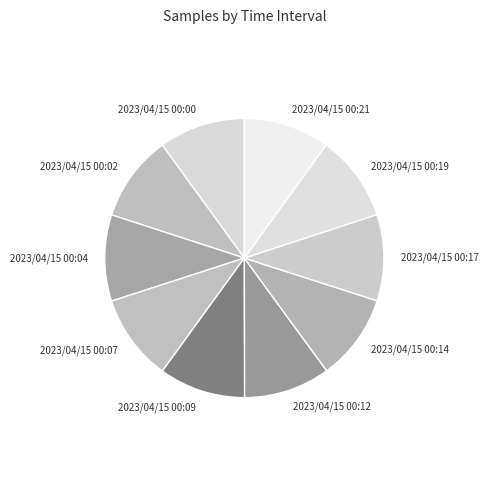

Does any single category account for the majority?

No